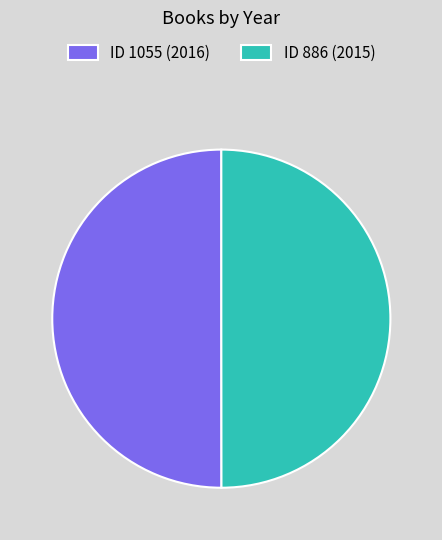

How many slices are in this pie chart?

2